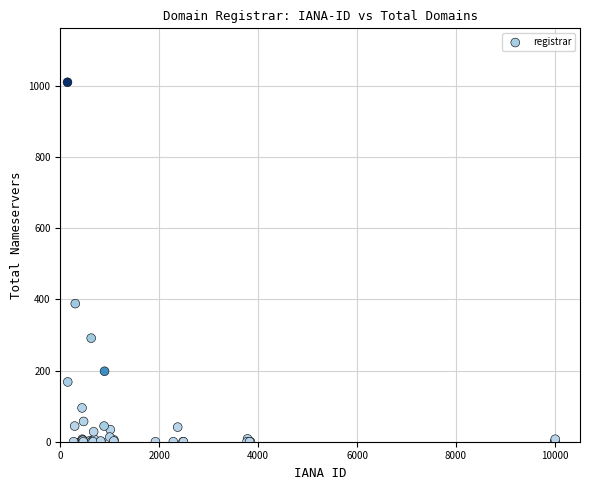

What Y value in the scatter plot is closest to 505?

388